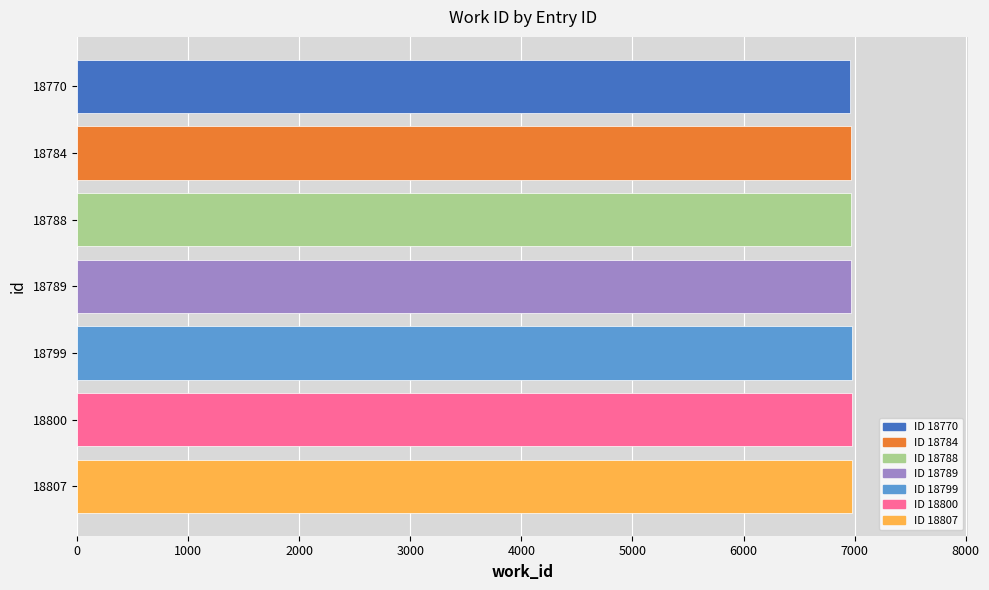

What is the sum of all values?

48792